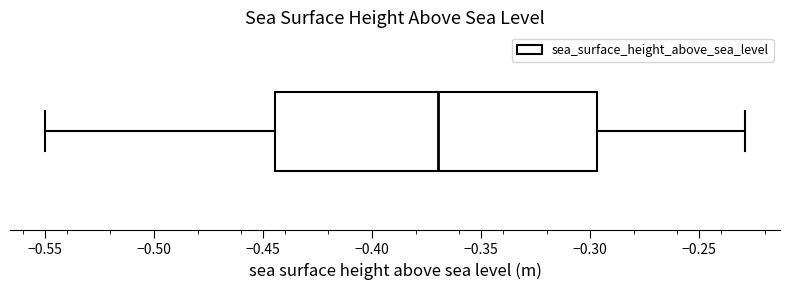

Where does the median line of the box sit on the x-axis? The values are not printed on the chart, so give them approximately, as read against the axis.

-0.370